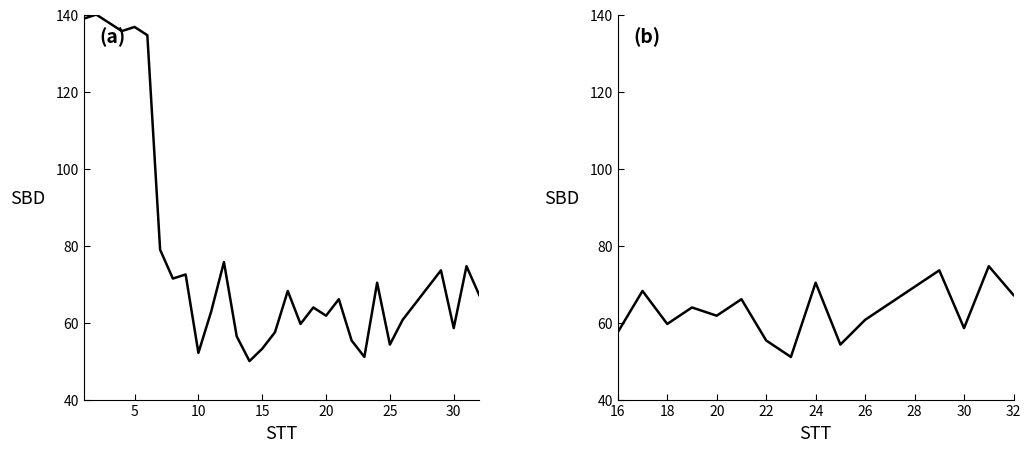

Reading left to right, extract all data points from this chart.

1=138.9	2=140.0	3=137.9	4=135.7	5=136.8	6=134.6	7=78.9	8=71.4	9=72.5	10=52.1	11=62.9	12=75.7	13=56.4	14=50.0	15=53.2	16=57.5	17=68.2	18=59.6	19=63.9	20=61.8	21=66.1	22=55.4	23=51.1	24=70.4	25=54.3	26=60.7	27=65.0	28=69.3	29=73.6	30=58.6	31=74.6	32=67.1